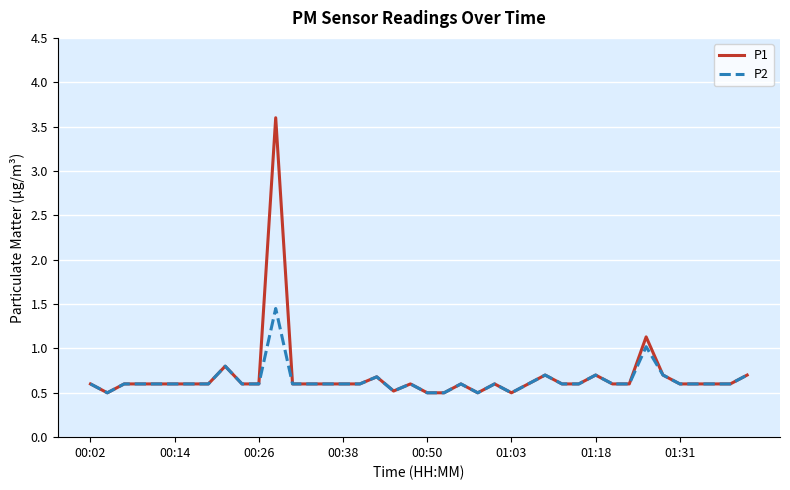

What is the maximum value shown in the chart?

3.6